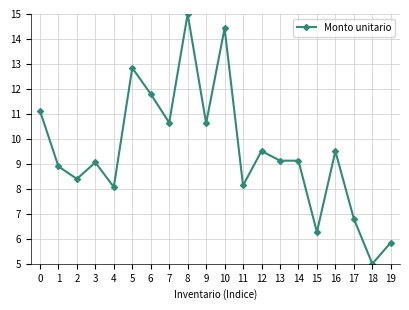

How many distinct data groups are displayed?

1